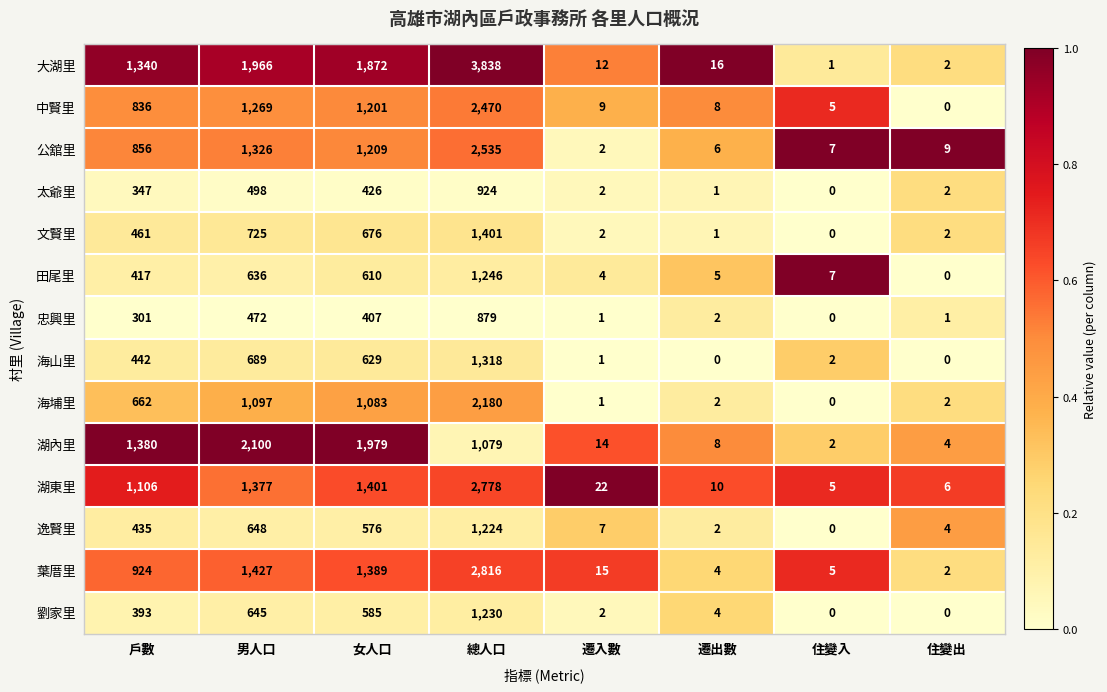

The value of 中賢里 at 總人口 is 3844. True or false?

False